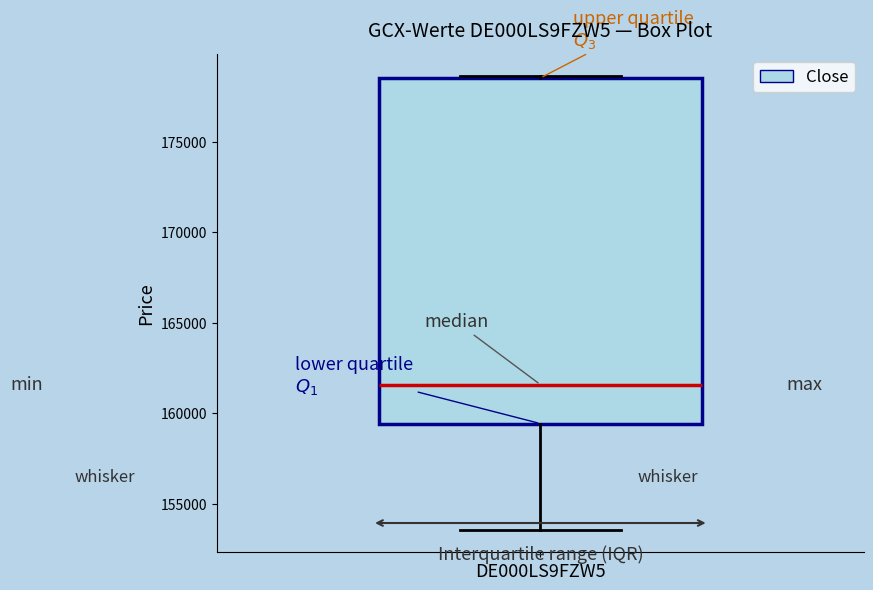

Transcribe this box plot: give where the median line is, the range the box spans, and where the two whiskers end, as read against the y-axis. The values are not printed on the chart, so give them approximately, as read against the axis.

median 161500, box 159500 to 178500, whiskers 153500 to 178500